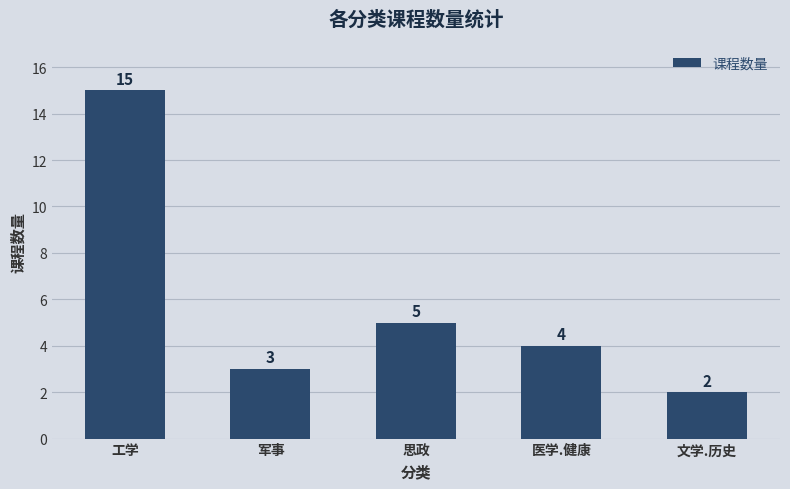

What is the average value?

6